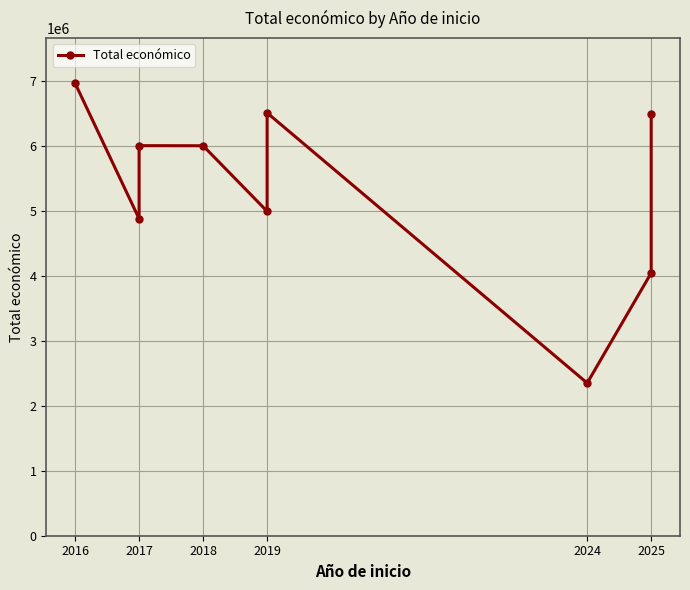

How many lines are shown in the chart?

1